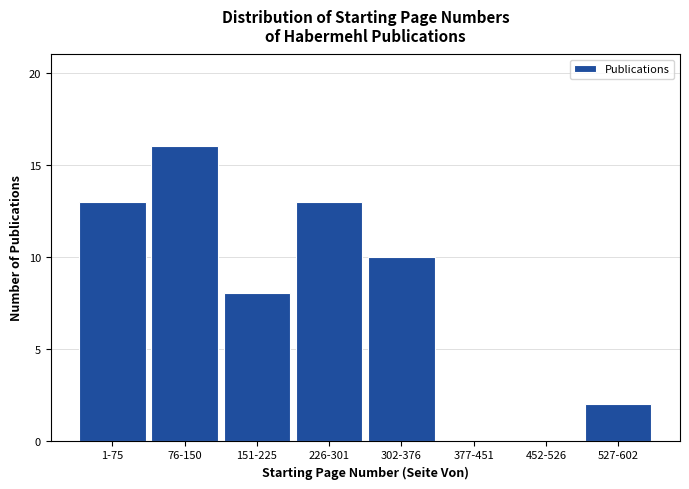

Reading right to left, extract all data points from this chart.

527-602=2	452-526=0	377-451=0	302-376=10	226-301=13	151-225=8	76-150=16	1-75=13